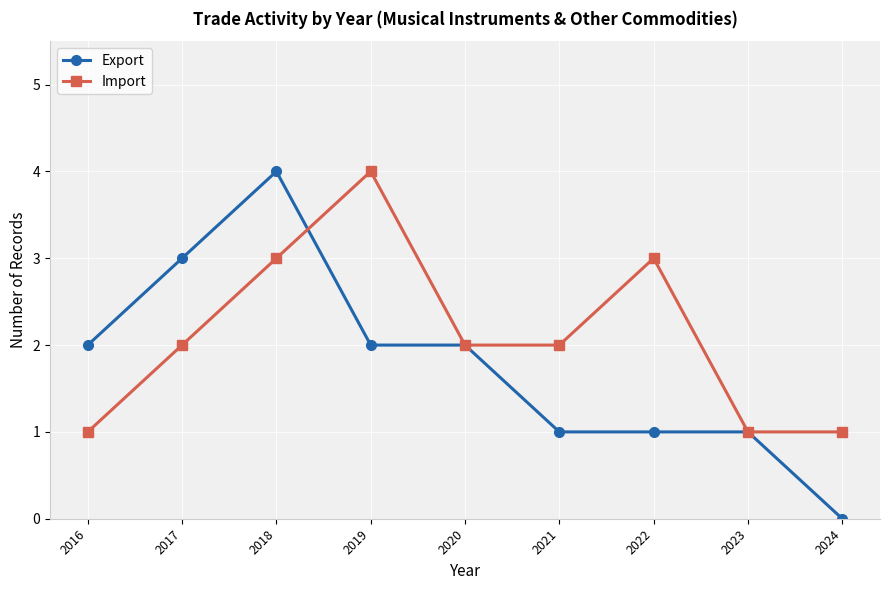

Which series changed the most between 2020 and 2021?

Export